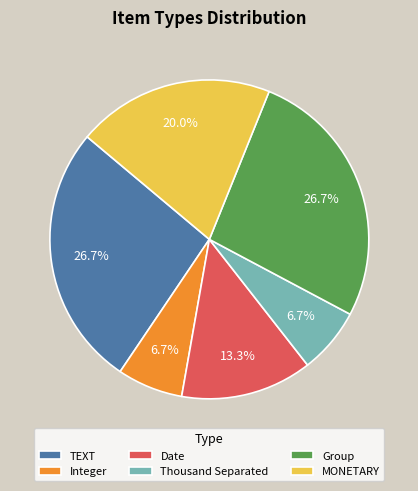

What is the ratio of the value at MONETARY to the value at Date?

1.5